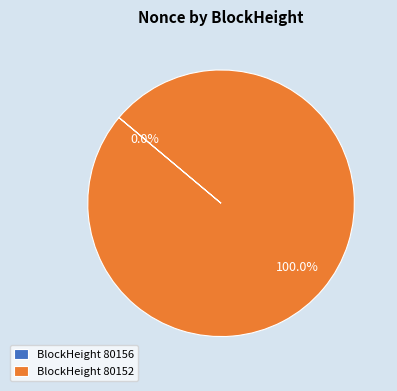

What is the largest slice in the pie chart?

80152